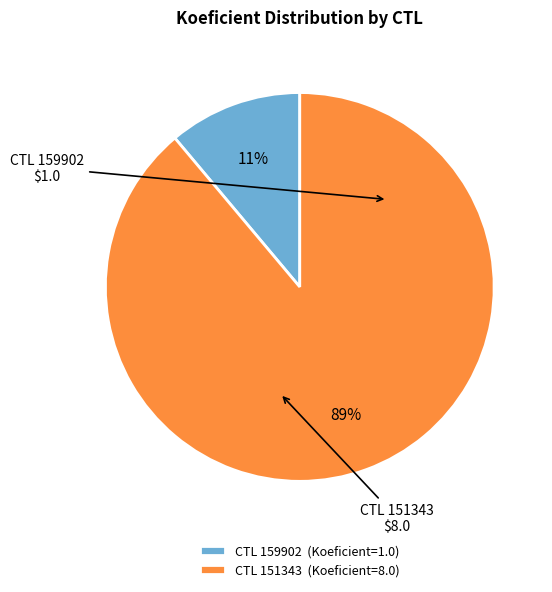

Is it true that CTL 151343 (Koeficient=8.0) is 89% of the pie?

True